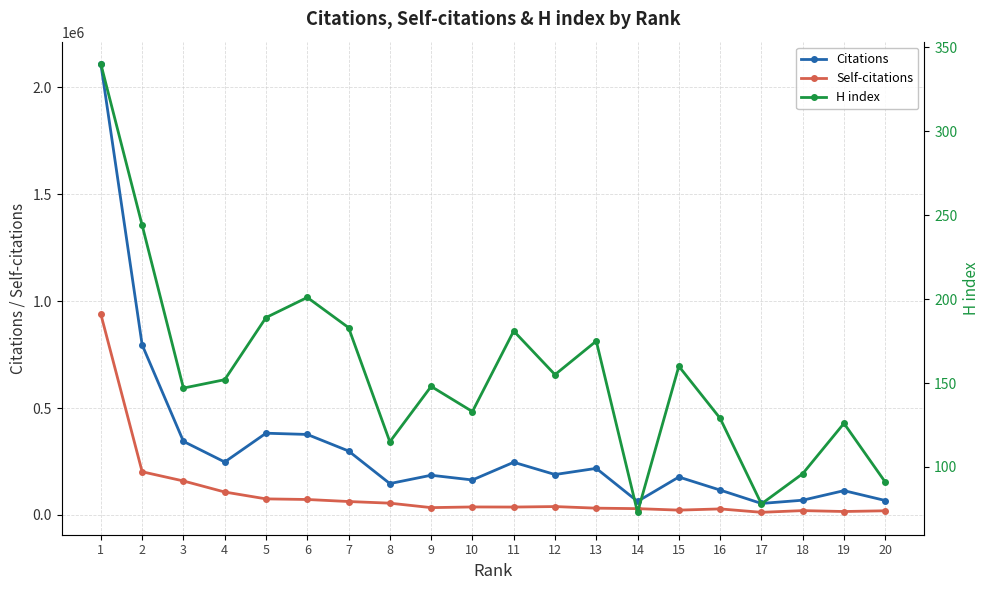

What is the average value of the Self-citations series?

99964